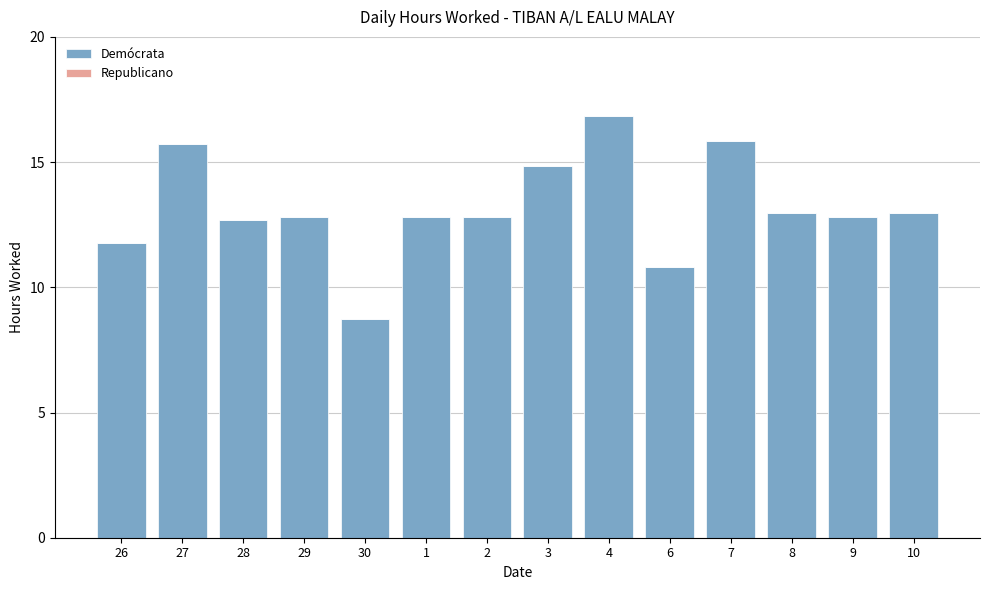

How many data points are above 12?

11